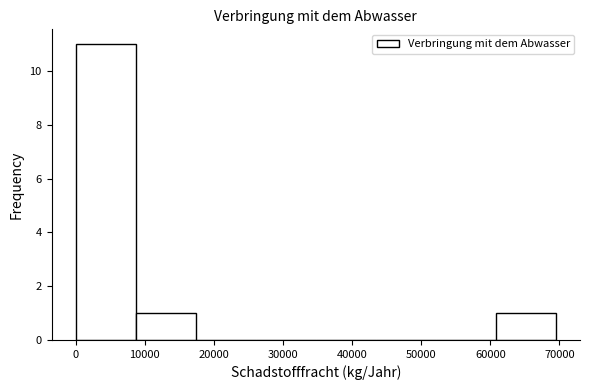

Reading left to right, list every bar in this chart as the range it spans on the x-axis followed by its height. Neither the bar edges nor the heights are printed on the chart, so give them approximately, as read against the axes.

0 to 9000: 11
9000 to 17000: 1
17000 to 26000: 0
26000 to 35000: 0
35000 to 43000: 0
43000 to 52000: 0
52000 to 61000: 0
61000 to 70000: 1